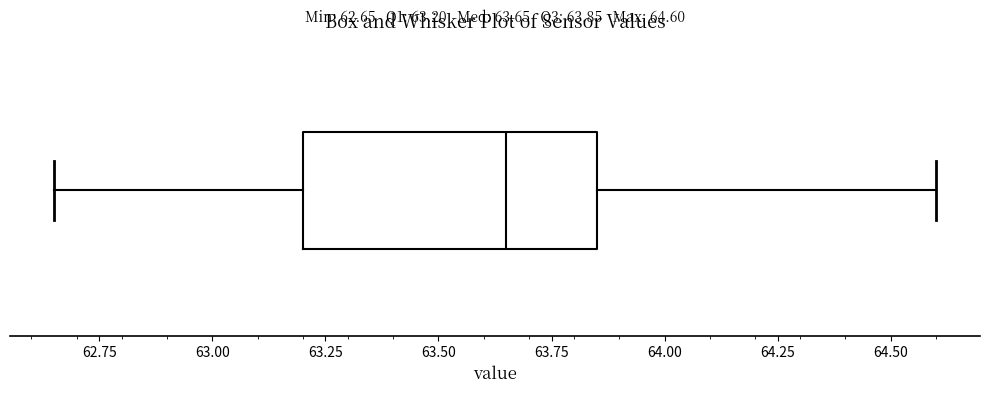

Transcribe this box plot: give where the median line is, the range the box spans, and where the two whiskers end, as read against the x-axis. The values are not printed on the chart, so give them approximately, as read against the axis.

median 63.65, box 63.20 to 63.85, whiskers 62.65 to 64.60